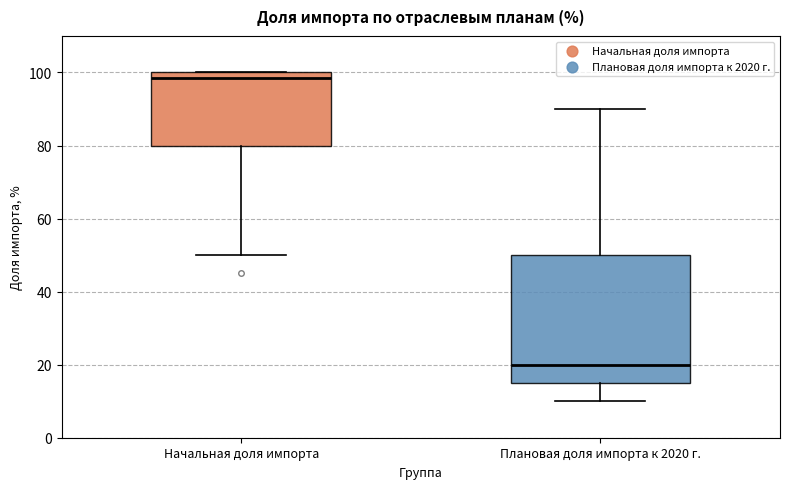

Where is the upper edge of the box for Плановая доля импорта к 2020 г. on the y-axis? The values are not printed on the chart, so give them approximately, as read against the axis.

50